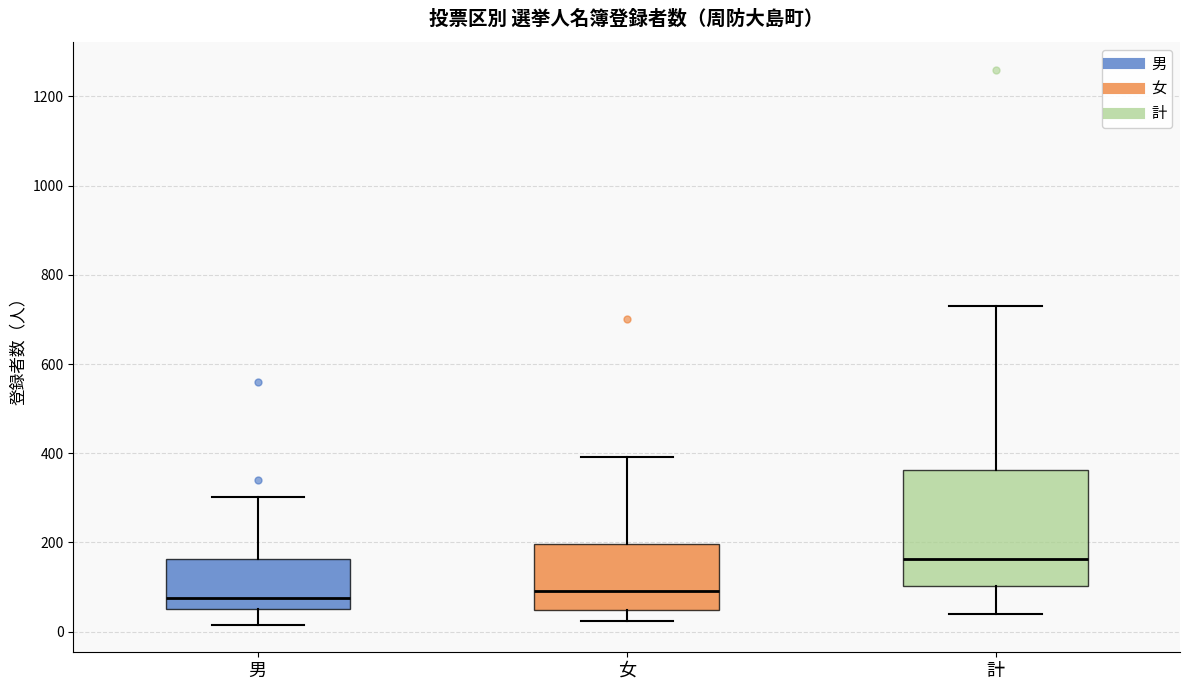

Comparing the boxes themselves (not the whiskers), which one is the tallest?

計